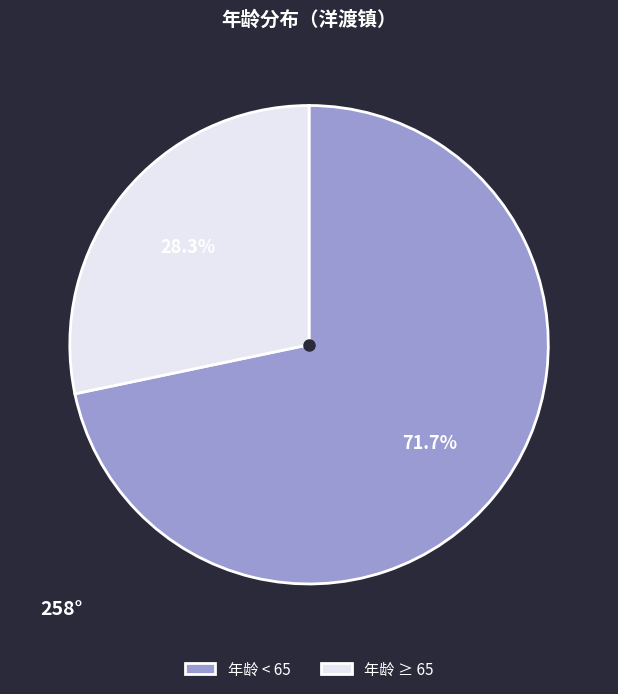

How many segments does this pie chart have?

2